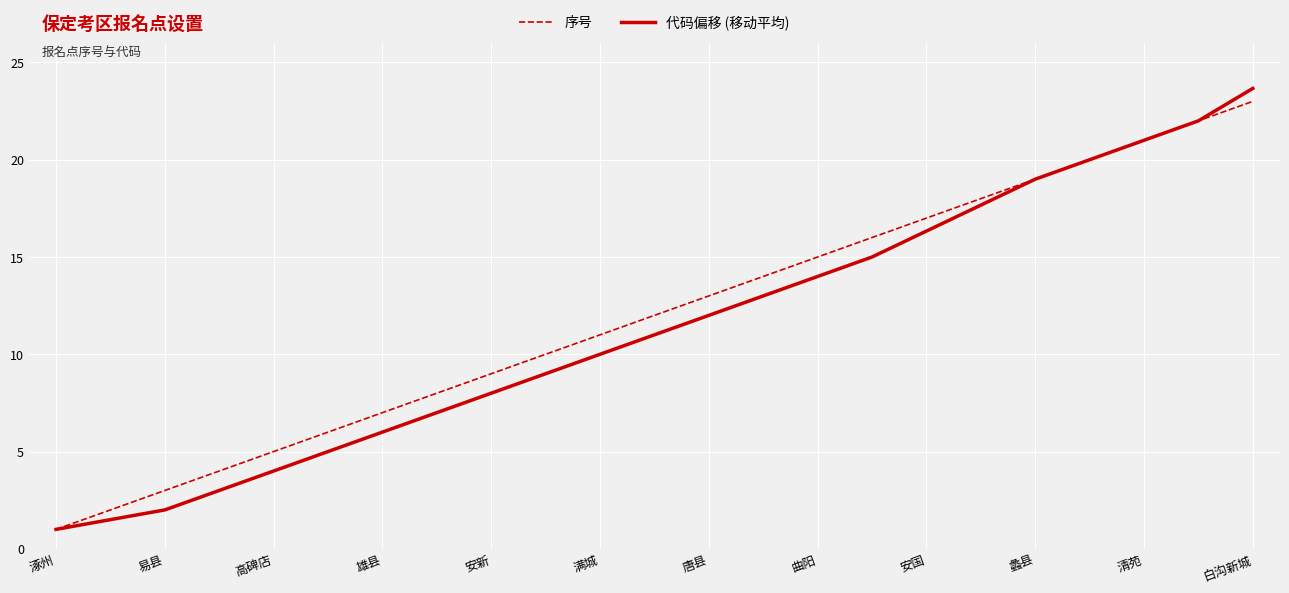

What is the lowest value of the 序号 series?

1.0